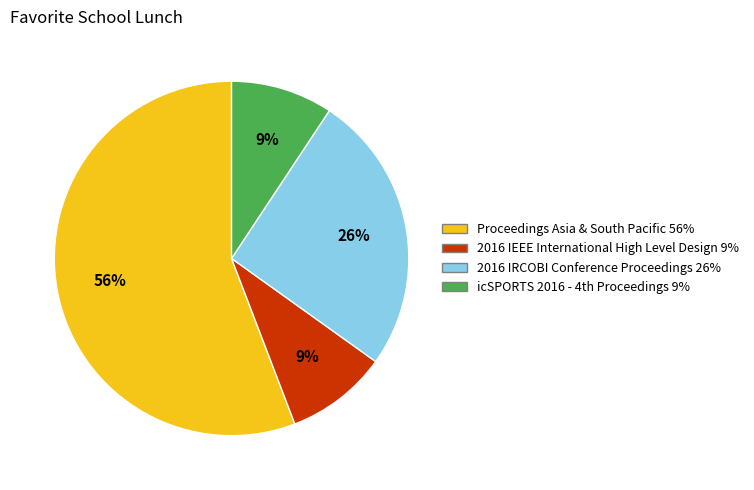

To the nearest percent, what is the average slice percentage?

25%